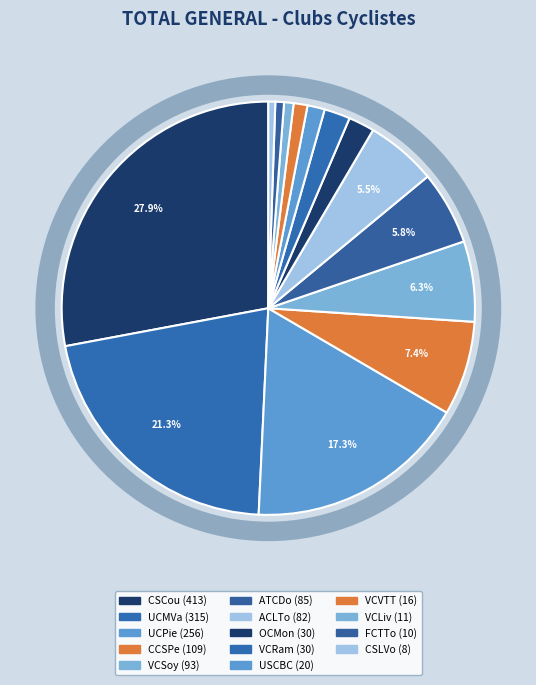

How many segments does this pie chart have?

14